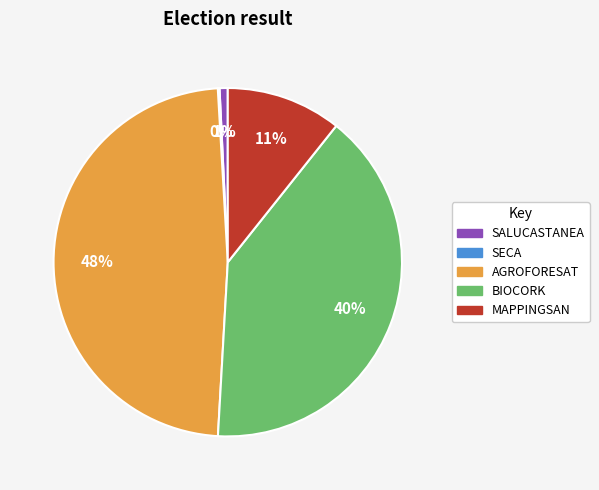

Which category has the biggest portion of the pie?

AGROFORESAT